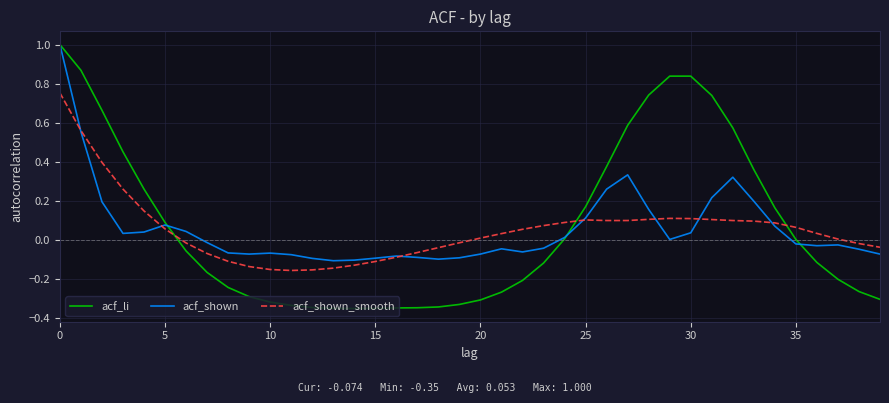

True or false: acf_shown and acf_shown_smooth cross at least once.

True